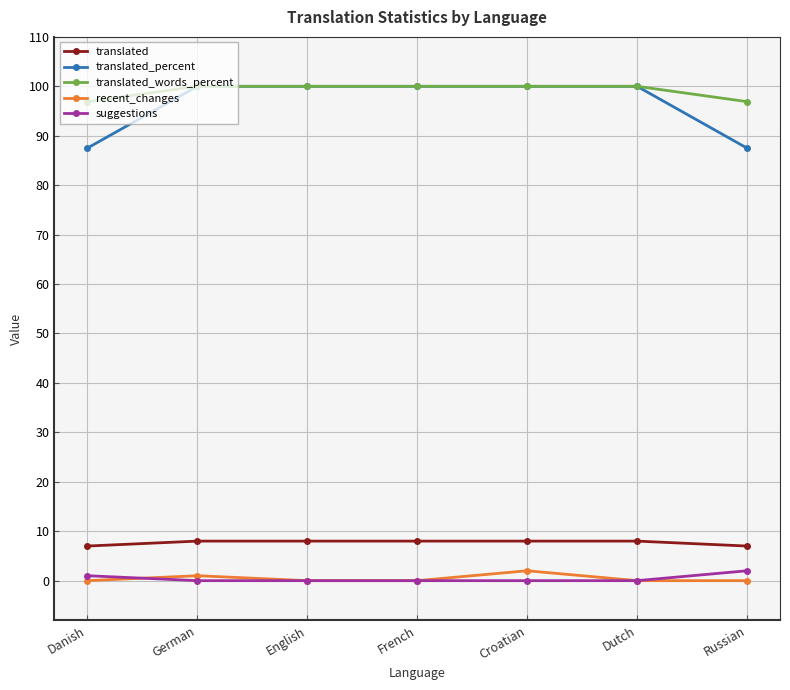

How many categories are shown in the chart?

7